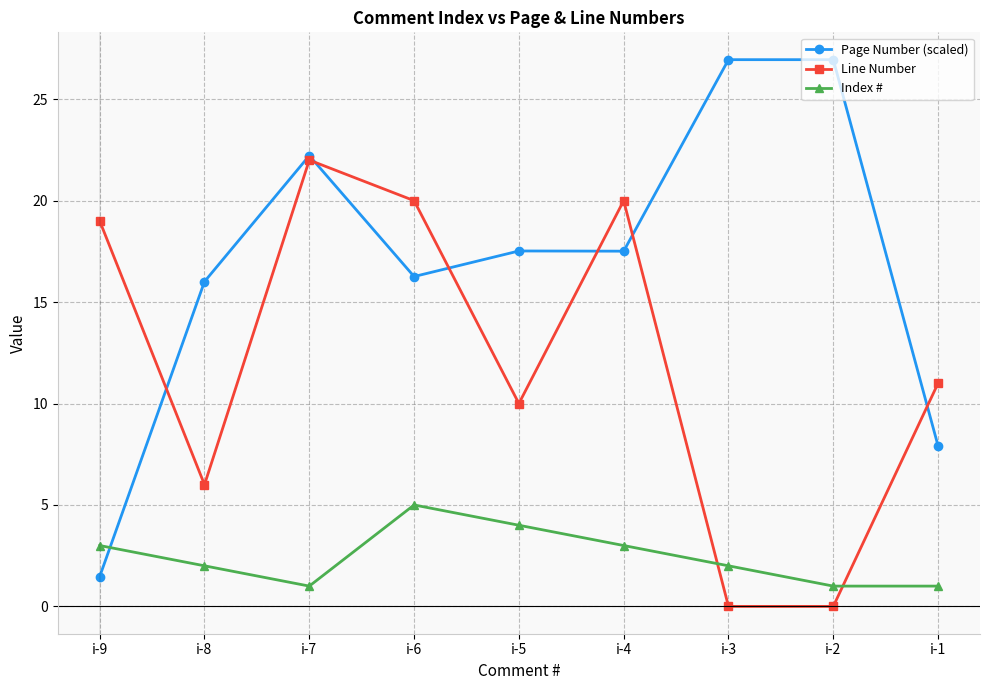

How many data points in Page Number (scaled) are less than 17?

4